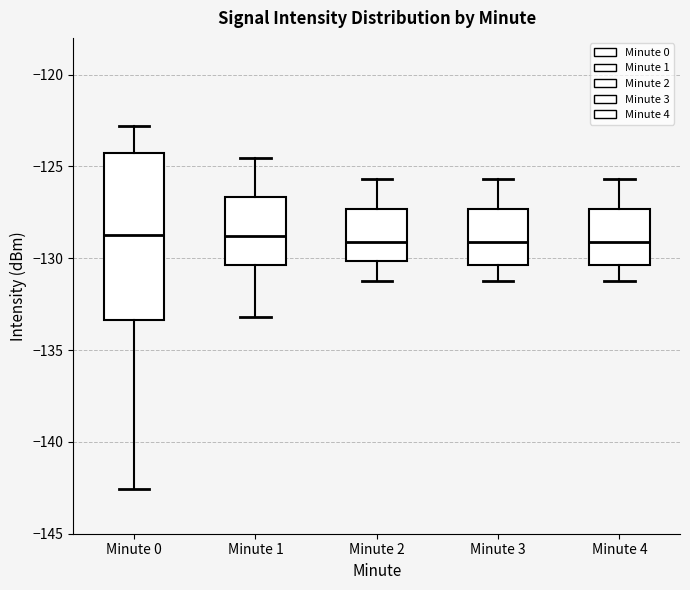

Reading left to right, transcribe this box plot: for each box, give where its median line is, the range the box spans, and where its two whiskers end, as read against the y-axis. The values are not printed on the chart, so give them approximately, as read against the axis.

Minute 0: median -128.5, box -133.5 to -124.5, whiskers -142.5 to -123.0
Minute 1: median -129.0, box -130.5 to -126.5, whiskers -133.0 to -124.5
Minute 2: median -129.0, box -130.0 to -127.5, whiskers -131.0 to -125.5
Minute 3: median -129.0, box -130.5 to -127.5, whiskers -131.0 to -125.5
Minute 4: median -129.0, box -130.5 to -127.5, whiskers -131.0 to -125.5